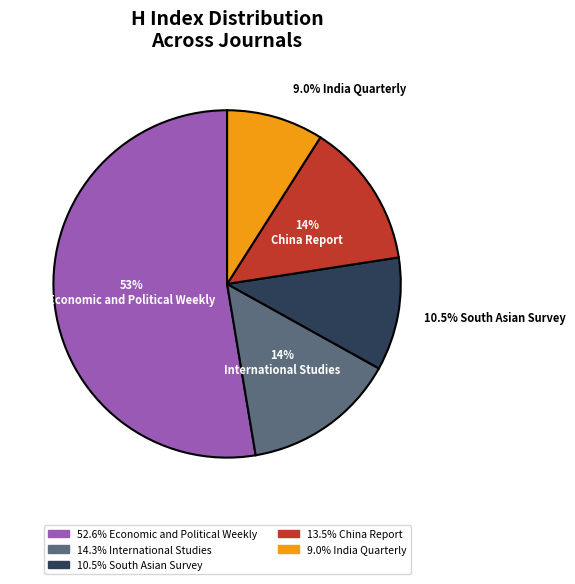

Is there any slice that represents more than half of the pie?

Yes